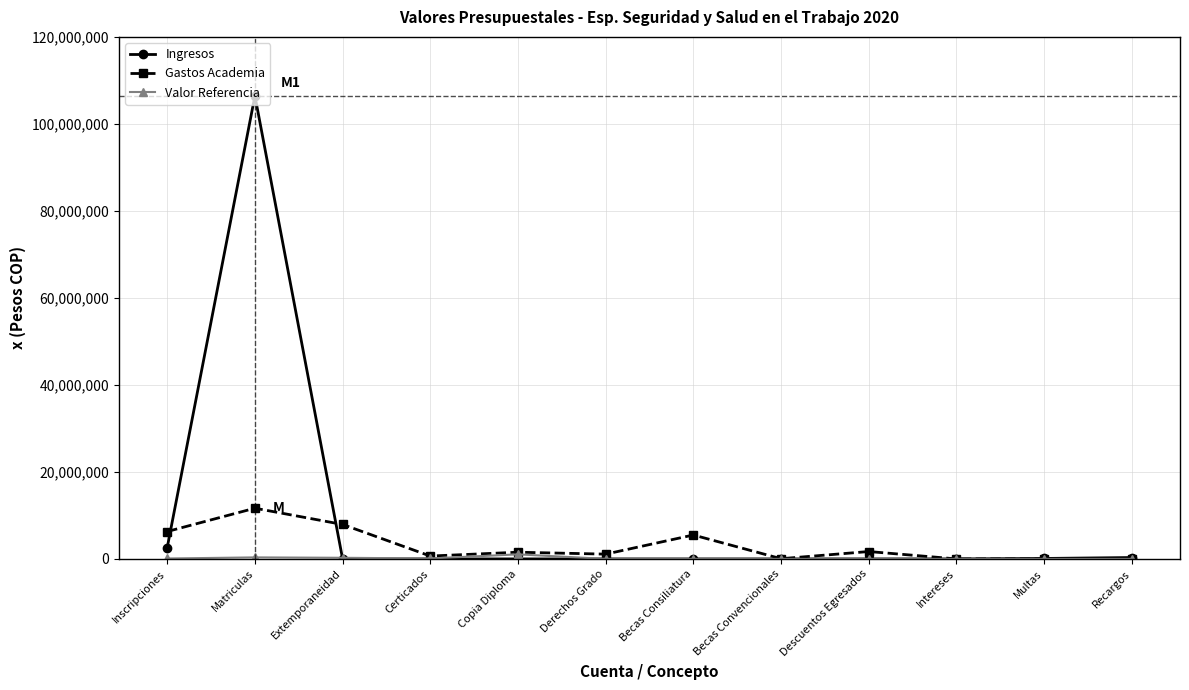

Which series has the largest total across all categories?

Ingresos